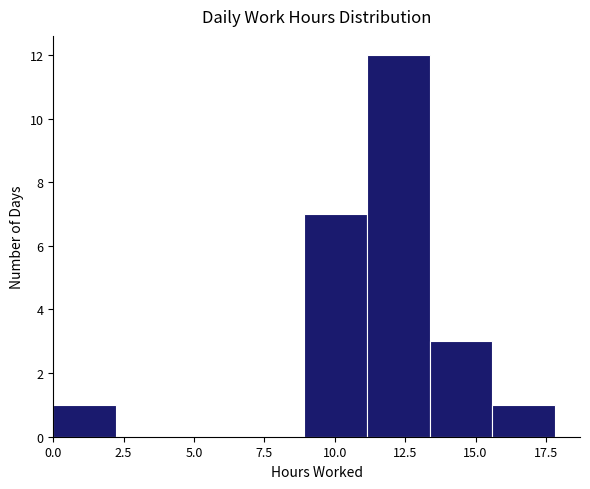

Reading left to right, list every bar in this chart as the range it spans on the x-axis followed by its height. Neither the bar edges nor the heights are printed on the chart, so give them approximately, as read against the axes.

0.0 to 2.0: 1
2.0 to 4.5: 0
4.5 to 6.5: 0
6.5 to 9.0: 0
9.0 to 11.0: 7
11.0 to 13.5: 12
13.5 to 15.5: 3
15.5 to 18.0: 1